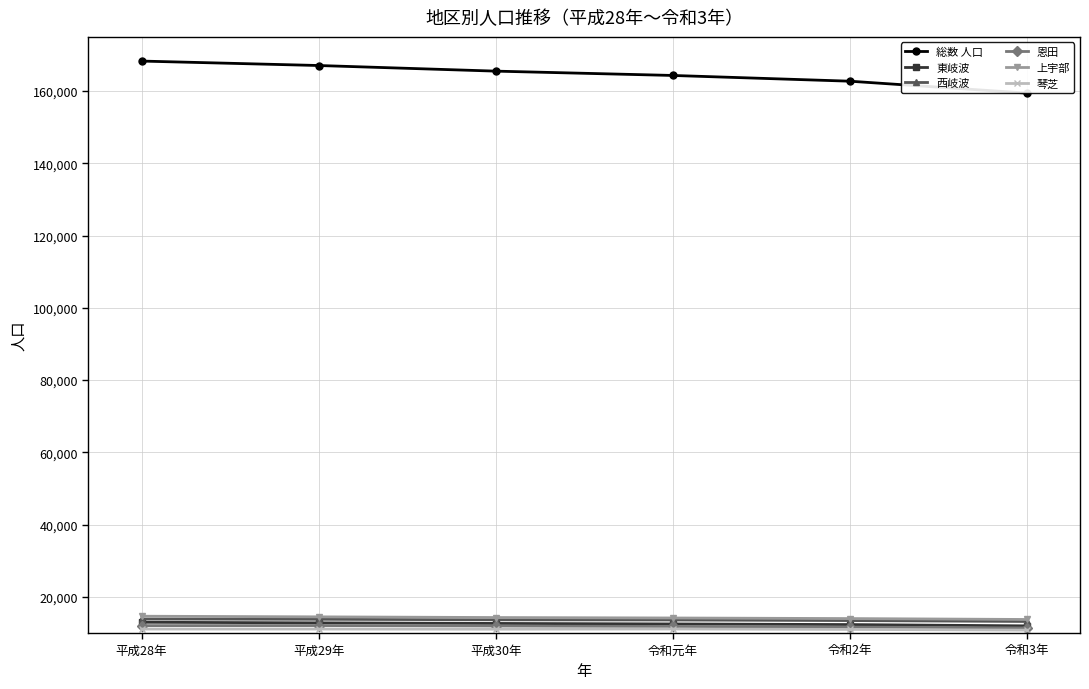

What position from the left is 平成28年?

1